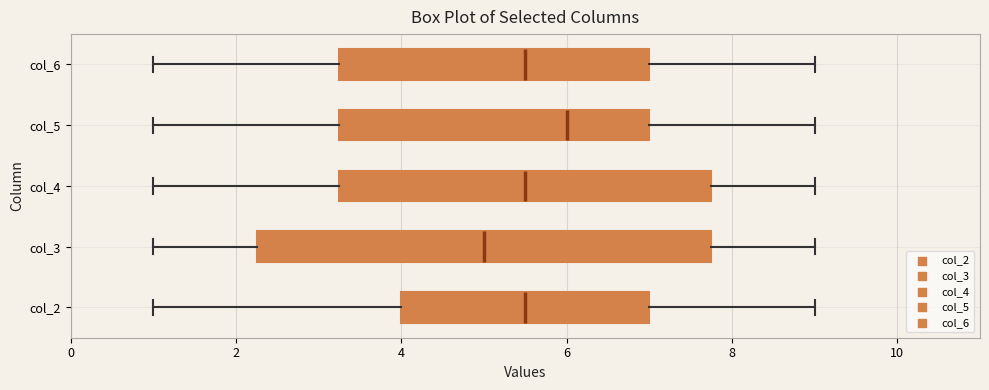

Which box is the widest, from its left edge to its right edge?

col_3